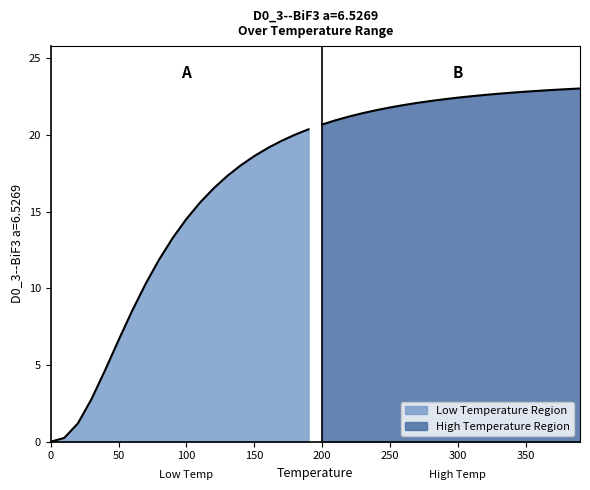

Does the chart have visible grid lines?

No